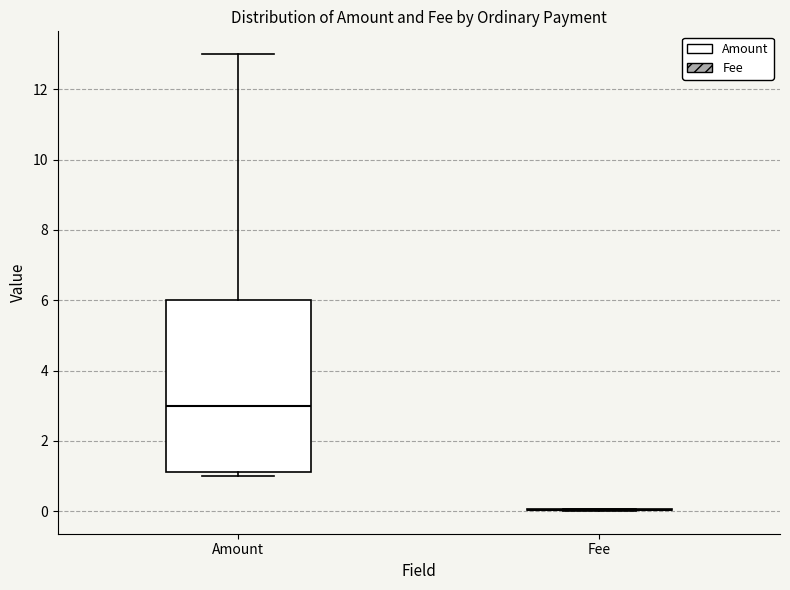

Reading left to right, transcribe this box plot: for each box, give where its median line is, the range the box spans, and where its two whiskers end, as read against the y-axis. The values are not printed on the chart, so give them approximately, as read against the axis.

Amount: median 3.0, box 1.2 to 6.0, whiskers 1.0 to 13.0
Fee: box collapsed to a line at 0.0, whiskers 0.0 to 0.0